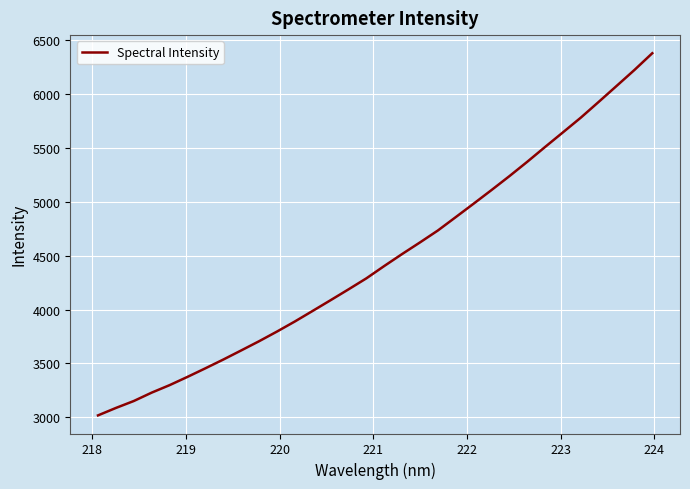

What is the maximum value shown in the chart?

6381.5